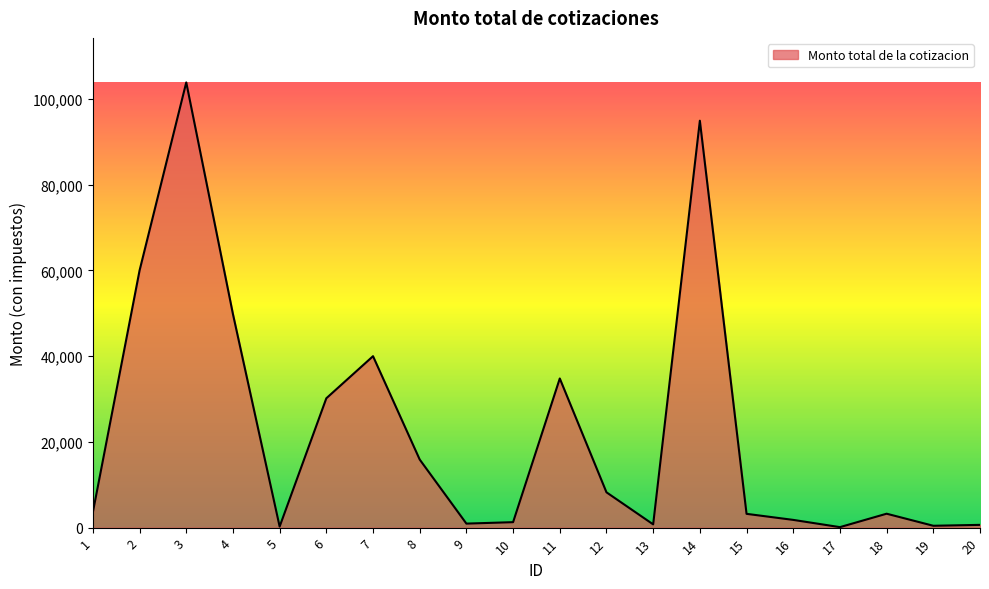

What is the difference between the values at 3 and 5?

103633.5